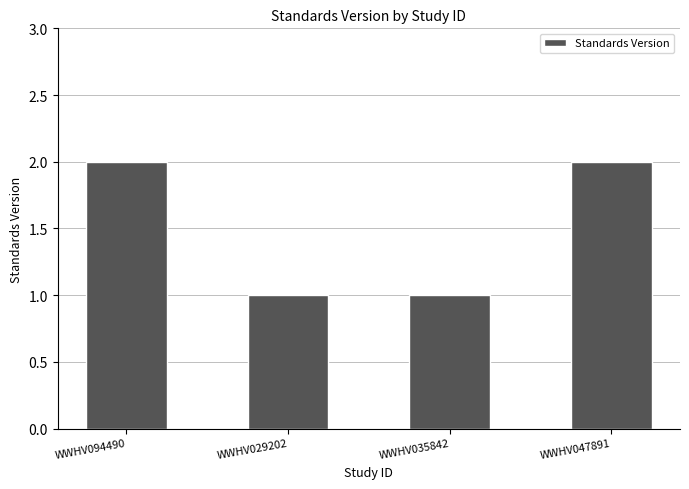

Reading right to left, list all the values displayed in this chart.

2	1	1	2